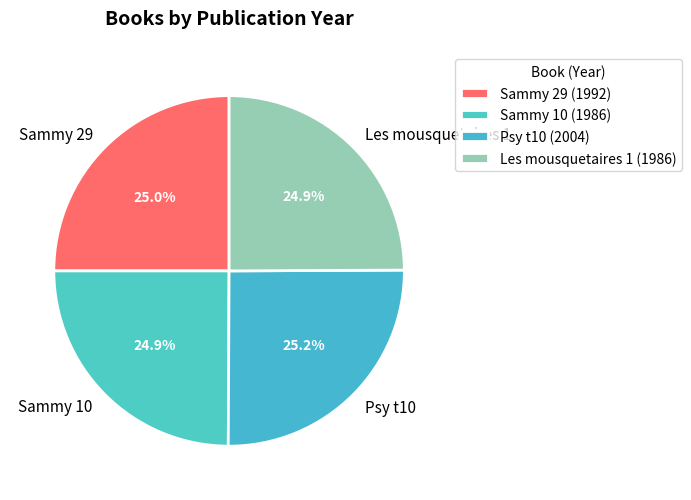

The Sammy 10 slice represents 17% of the pie. True or false?

False